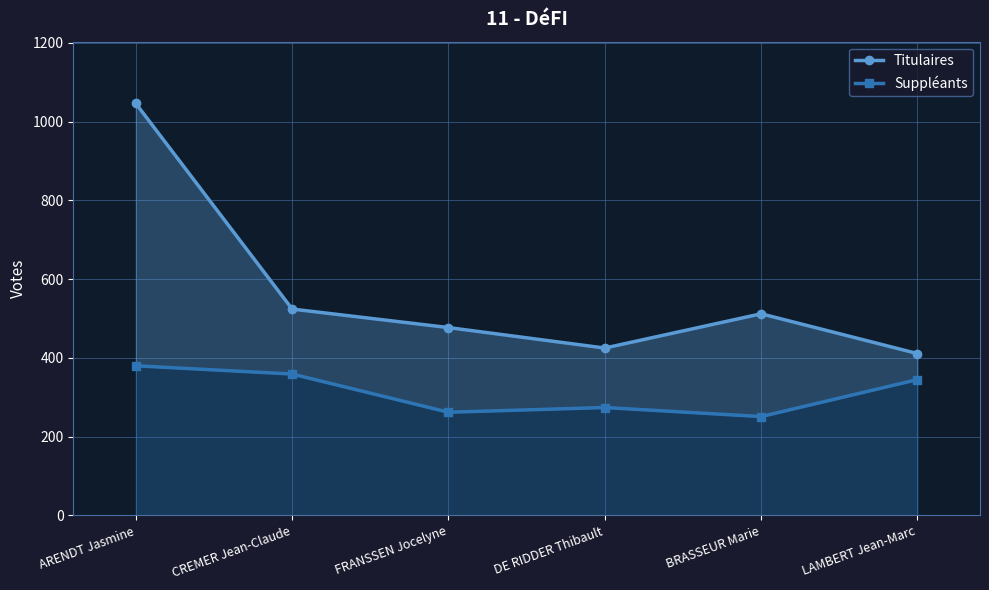

Reading left to right, list all the values displayed in this chart.

Titulaires: 1046	524	477	425	512	411
Suppléants: 380	359	262	274	251	345